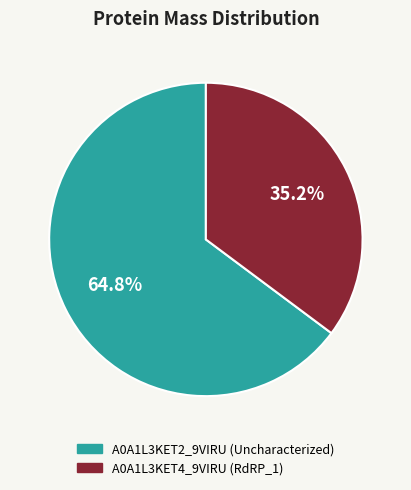

How many segments does this pie chart have?

2